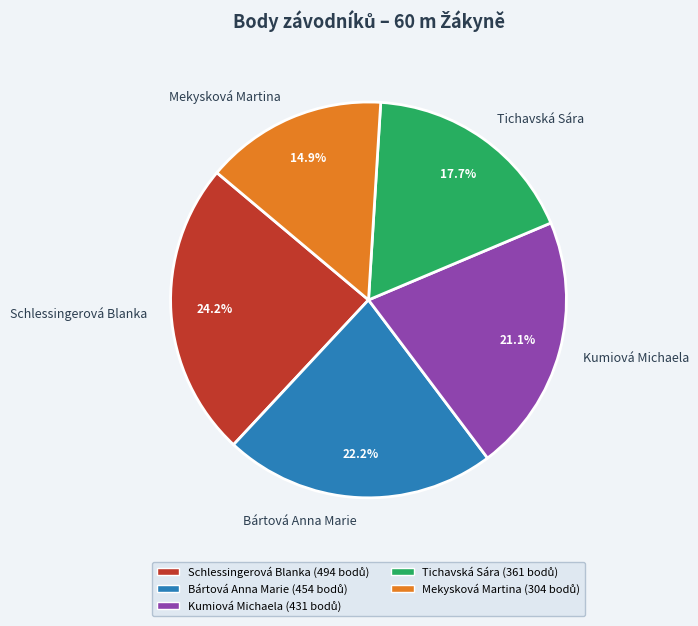

Is the sum of Mekysková Martina and Tichavská Sára greater than half?

No